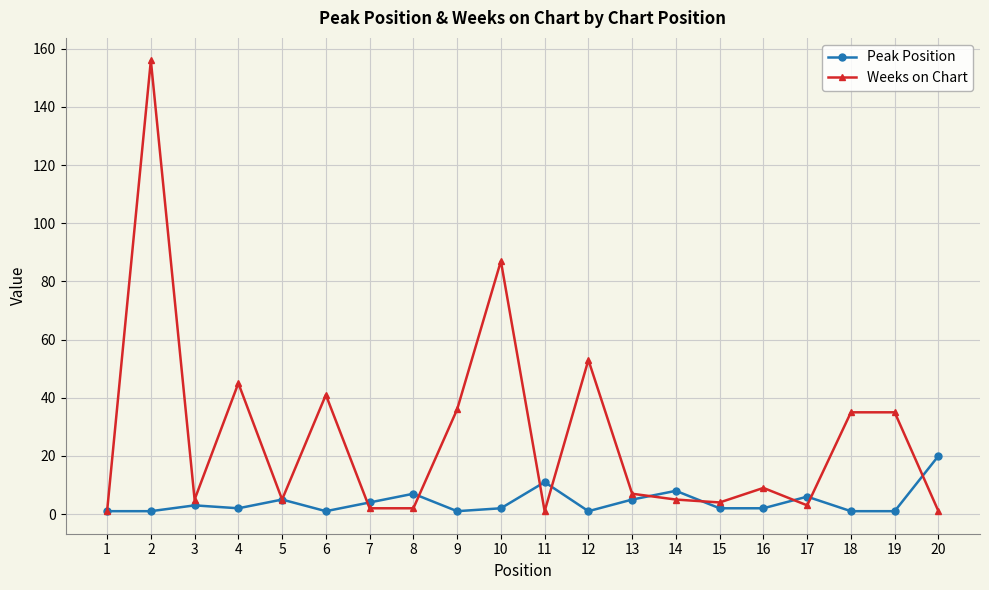

True or false: Peak Position has more than 1 interior local peaks.

True